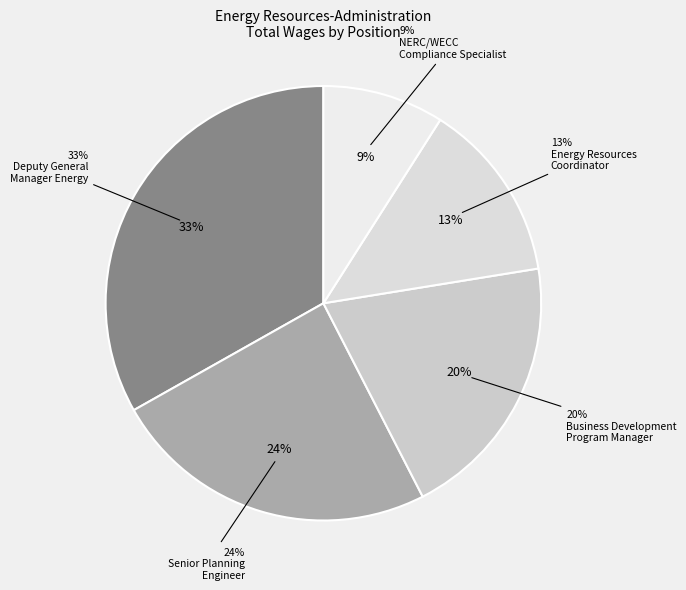

Is there a majority slice in this chart?

No